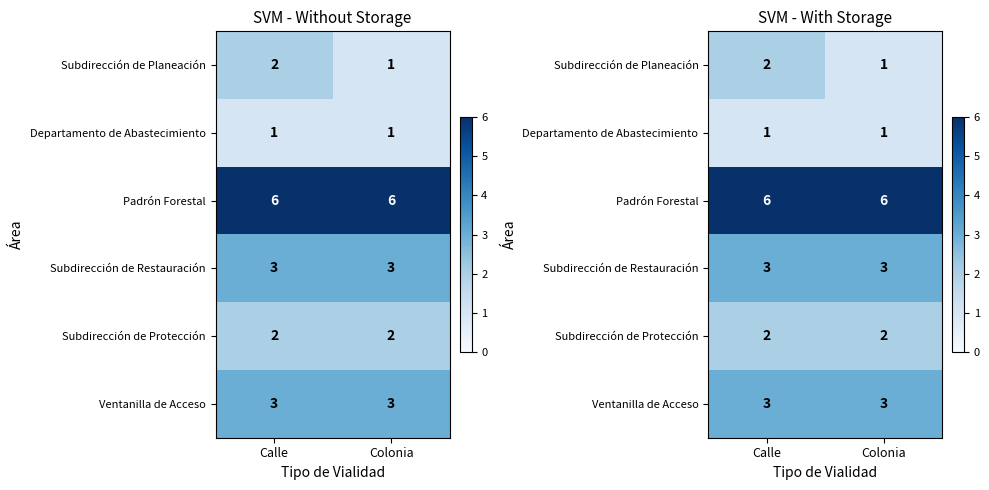

Which category has the highest value in the Subdirección de Planeación series?

Calle